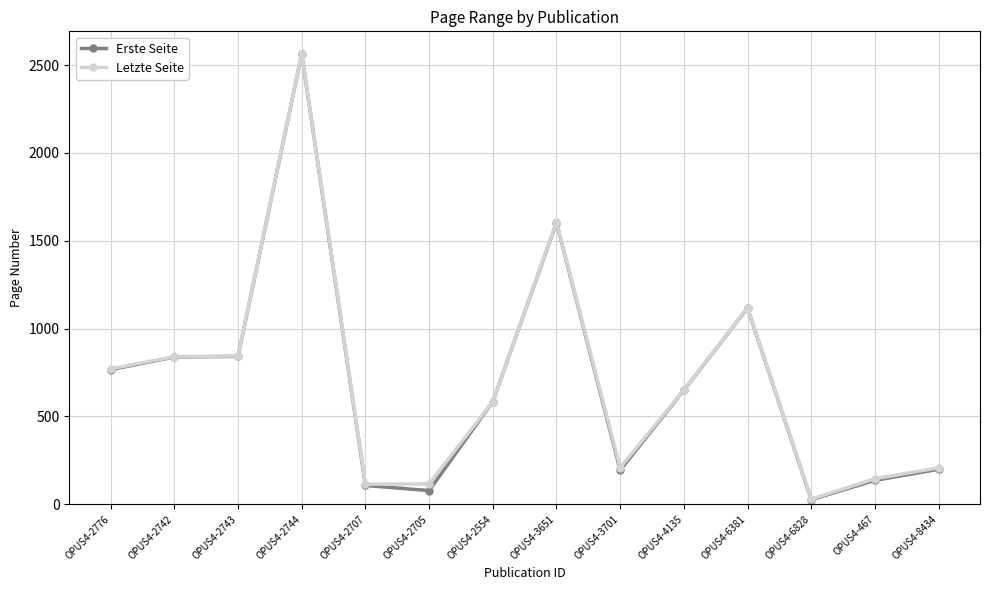

Count the number of categories in the chart.

14